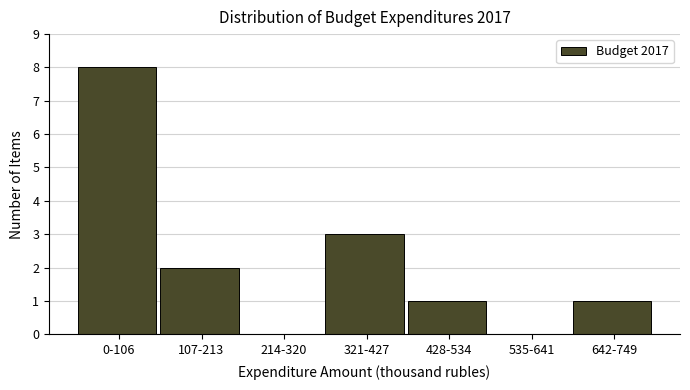

Reading left to right, list all the values displayed in this chart.

0-106=8	107-213=2	214-320=0	321-427=3	428-534=1	535-641=0	642-749=1